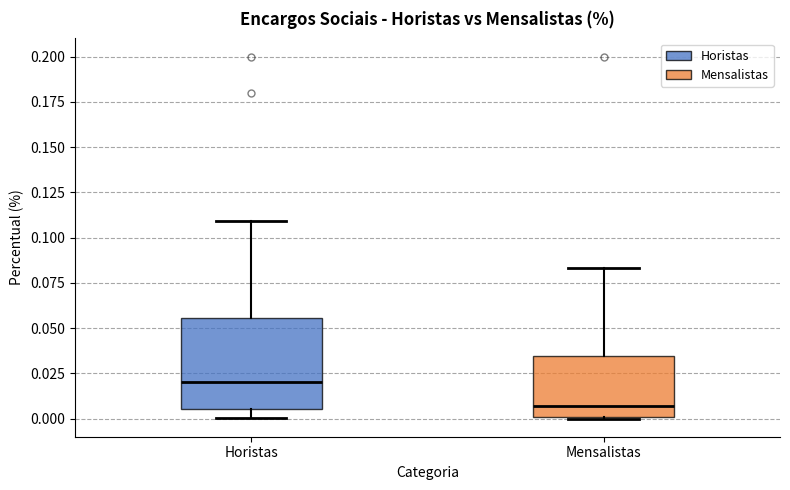

Where is the upper edge of the box for Horistas on the y-axis? The values are not printed on the chart, so give them approximately, as read against the axis.

0.055